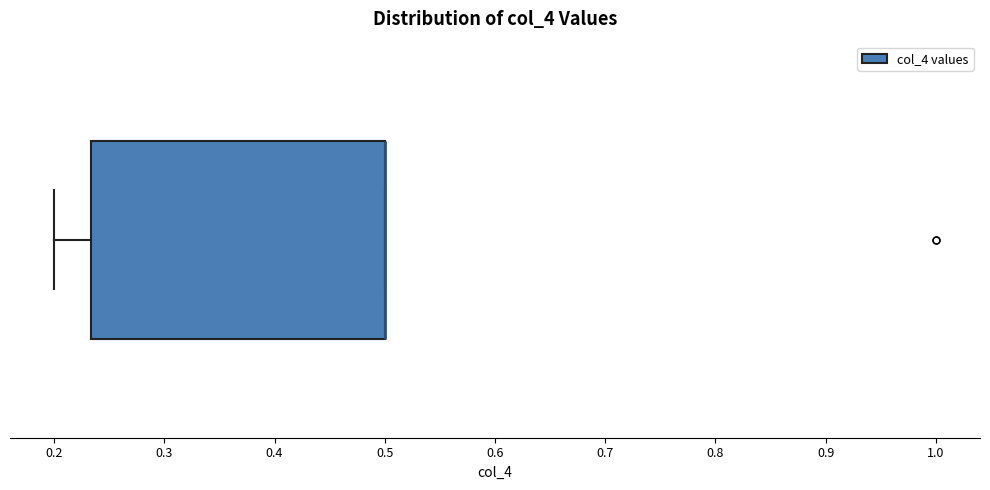

Read this box plot against the x-axis: the position of the median line, the range covered by the box, and the ends of both whiskers. The values are not printed on the chart, so give them approximately, as read against the axis.

median 0.50 (drawn on the box's right edge), box 0.23 to 0.50, whiskers 0.20 to 0.50